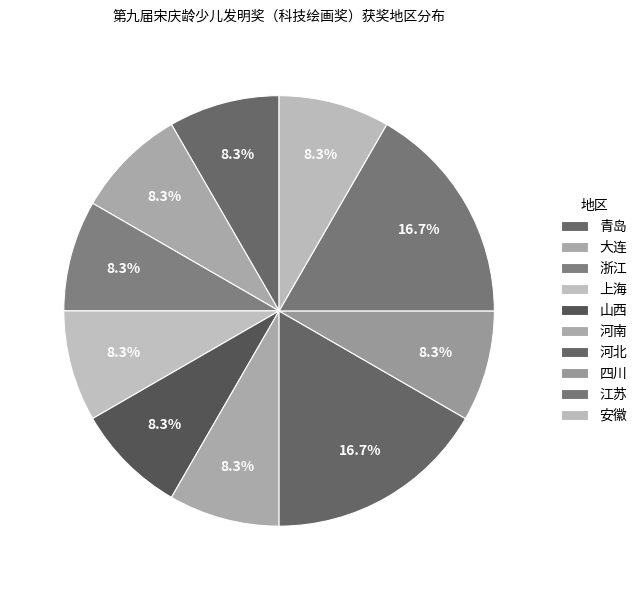

What percentage is the 浙江 slice, to the nearest percent?

8%